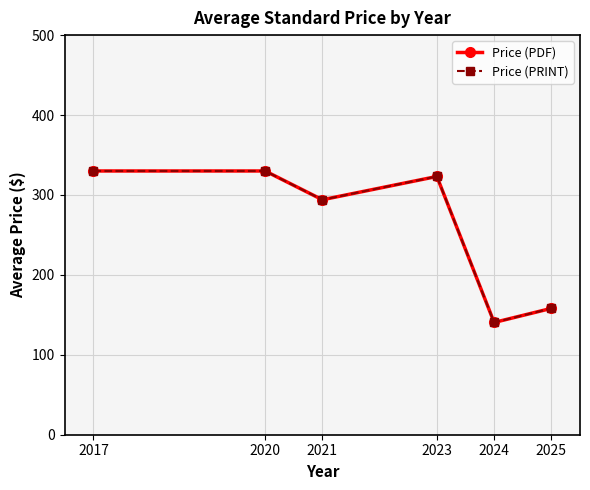

Does the chart have visible grid lines?

Yes